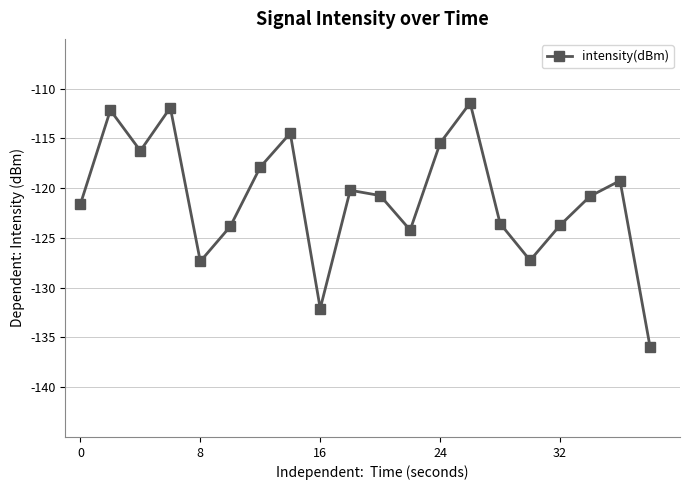

What is the greatest value displayed?

-111.4